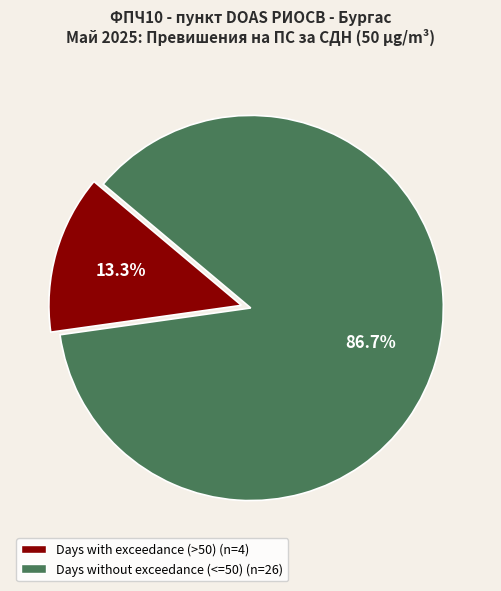

How many segments does this pie chart have?

2